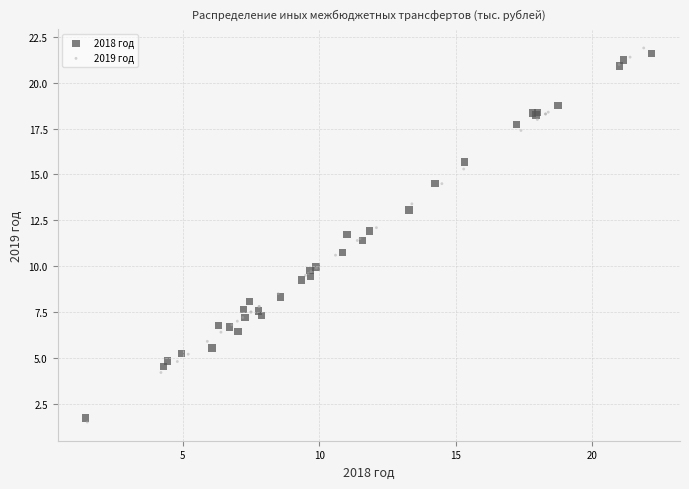

What are all the series names shown in the legend?

2018 год, 2019 год